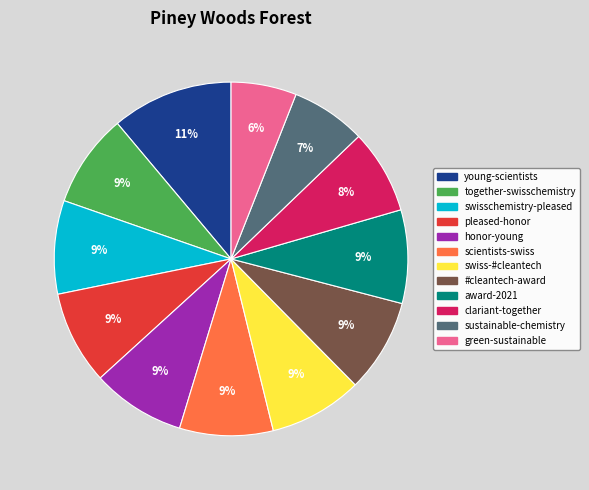

What percentage is the clariant-together slice, to the nearest percent?

8%